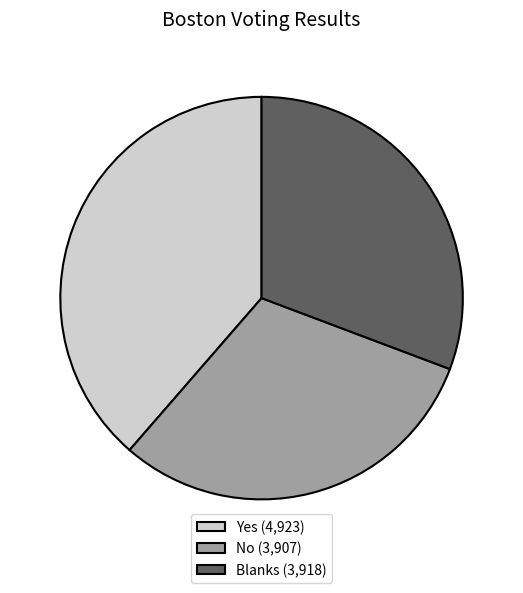

Is the sum of Yes (4,923) and No (3,907) greater than half?

Yes